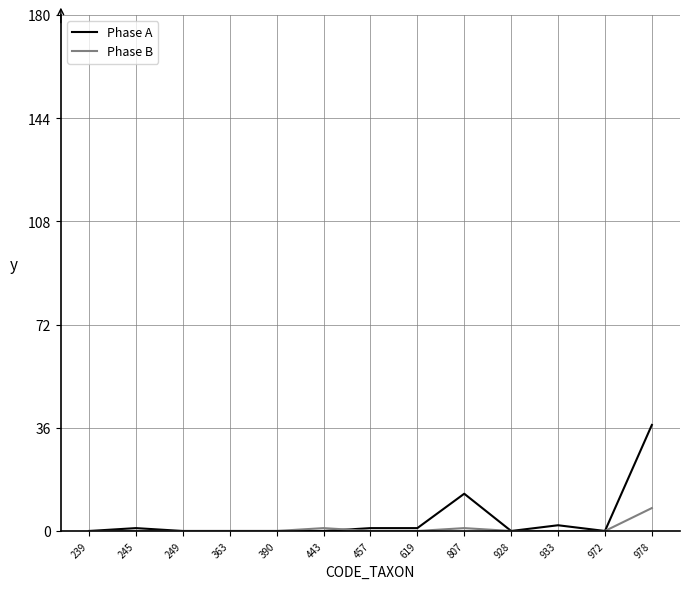

How many distinct data groups are displayed?

2